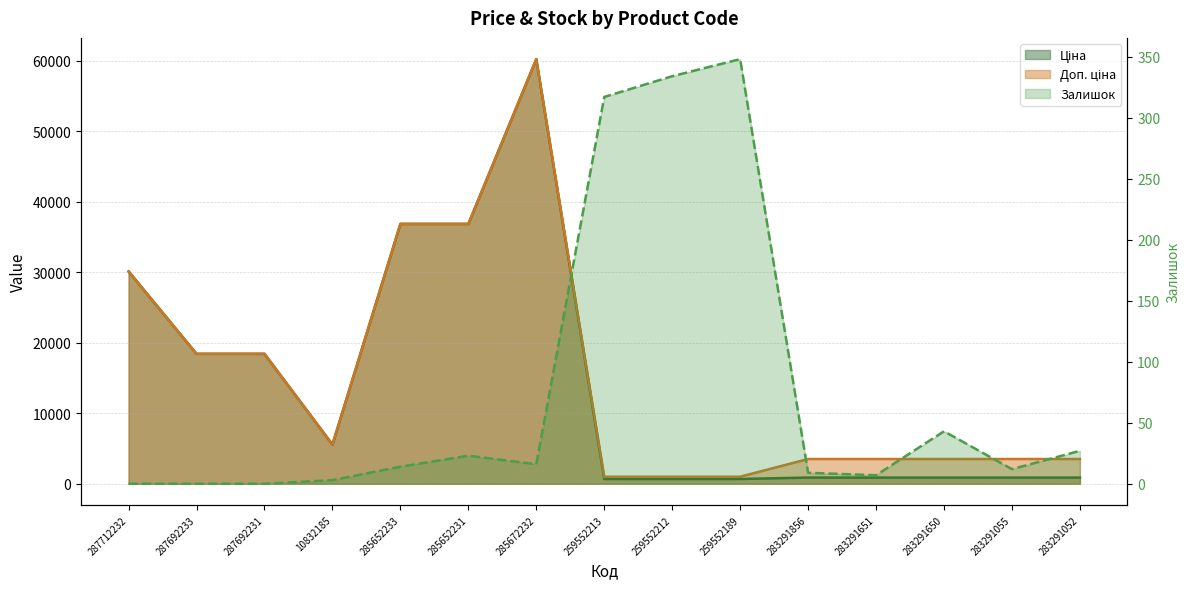

Between 259552189 and 287692233, which is larger?

287692233